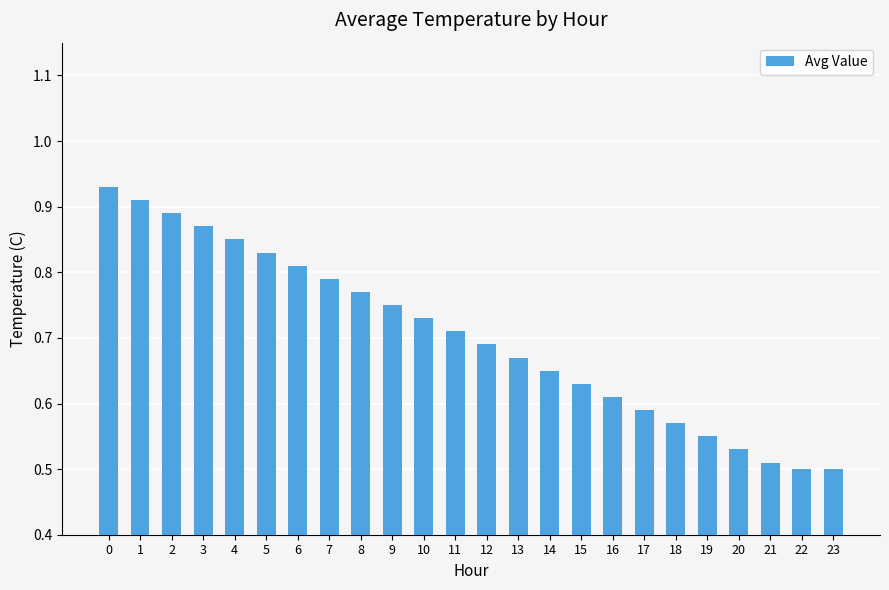

The value at 21 is 0.2. True or false?

False